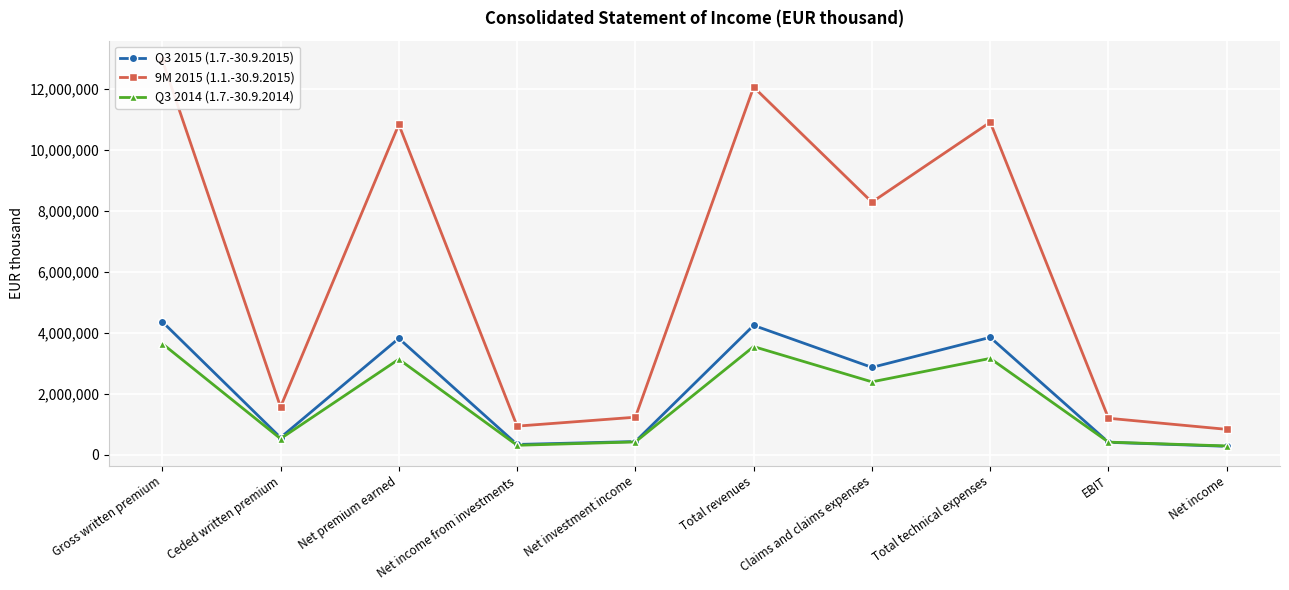

Rank the series by their maximum value, from lowest to highest.

Q3 2014 (1.7.-30.9.2014), Q3 2015 (1.7.-30.9.2015), 9M 2015 (1.1.-30.9.2015)